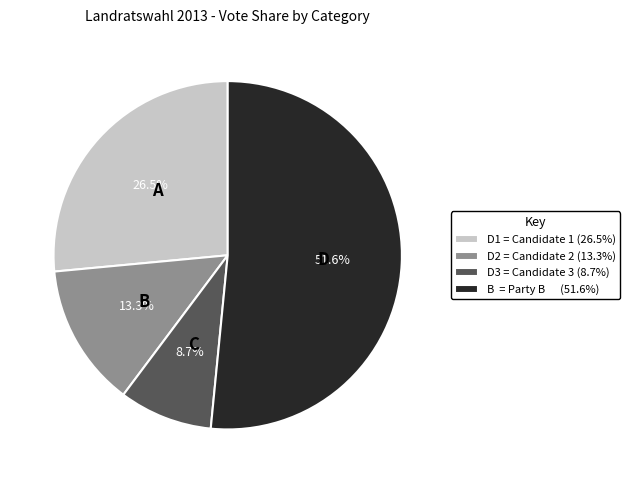

What is the smallest slice in the pie chart?

D3 = Candidate 3 (8.7%)